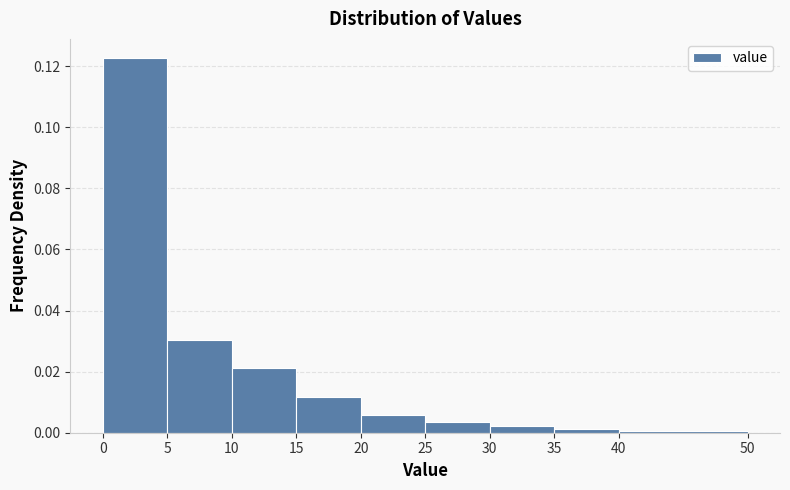

How tall is the bar that spans 10 to 15 on the x-axis? The values are not printed on the chart, so give them approximately, as read against the axis.

0.022